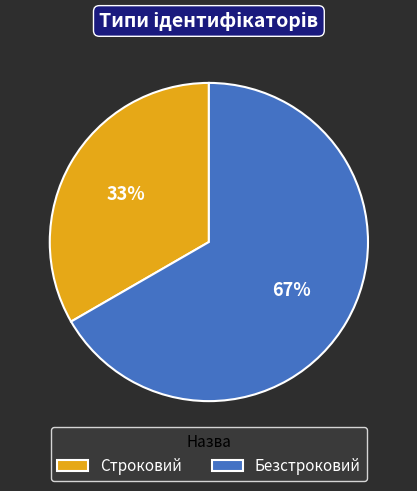

Is it true that Строковий is 24% of the pie?

False